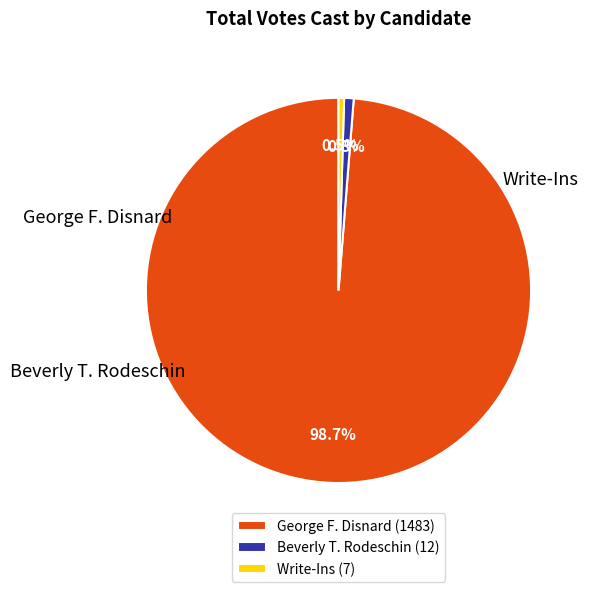

How much of the chart is everything except George F. Disnard (1483)?

1.3%